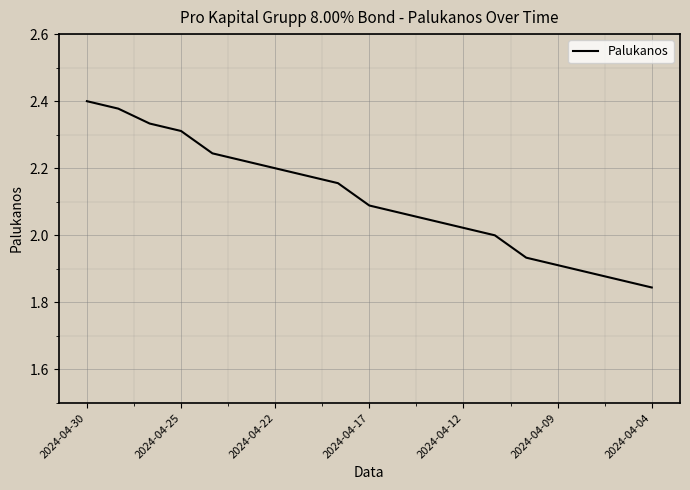

The chart shows a value of 2.2 at 2024-04-22. True or false?

True